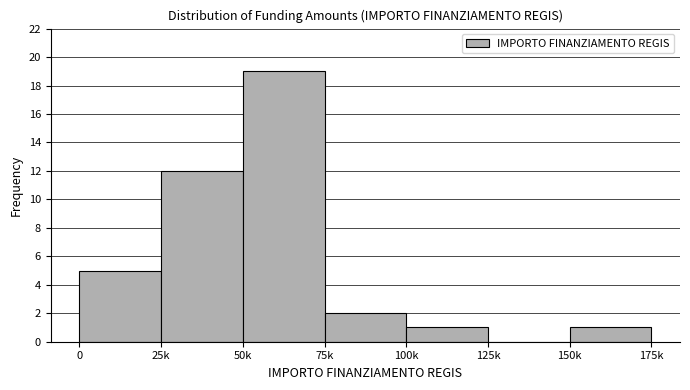

Reading right to left, what are all the values shown in this chart?

150k=1	125k=0	100k=1	75k=2	50k=19	25k=12	0=5